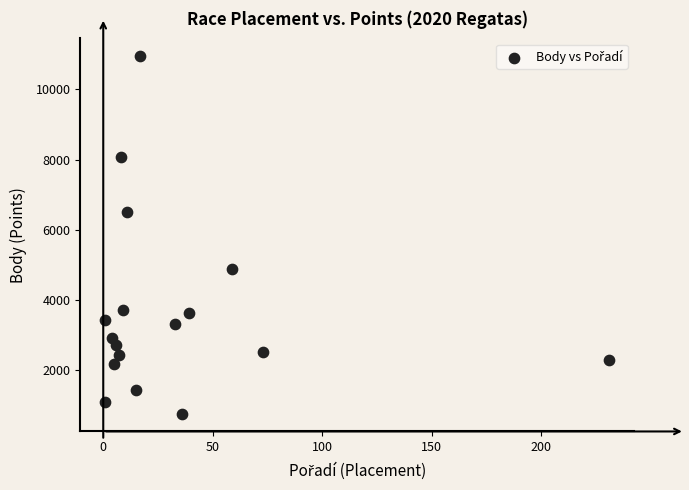

What Y value in the scatter plot is closest to 5855?

6502